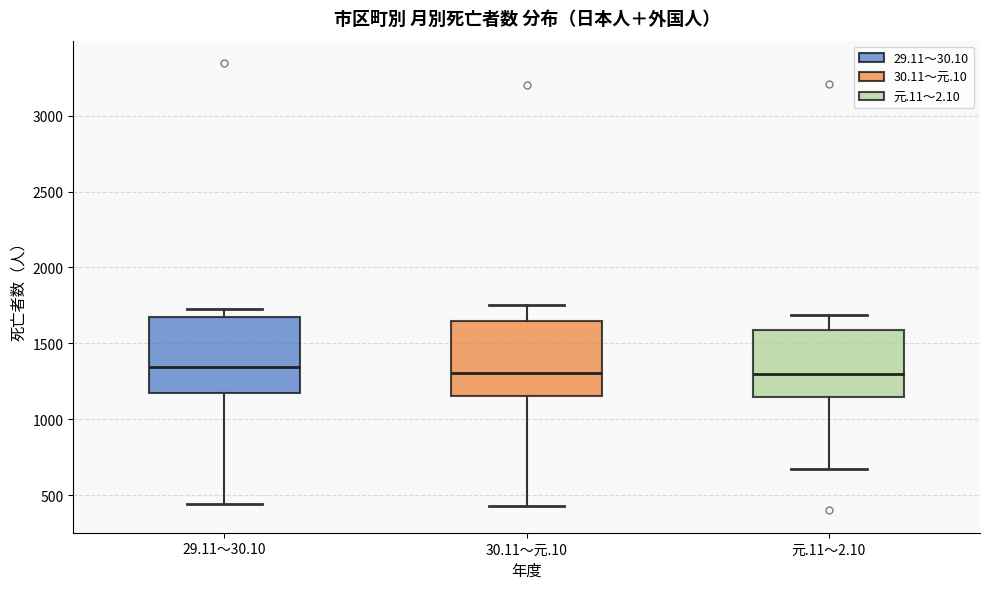

Reading left to right, read every box against the y-axis: the position of its median line, the range the box covers, and the ends of its whiskers. The values are not printed on the chart, so give them approximately, as read against the axis.

29.11～30.10: median 1350, box 1150 to 1650, whiskers 450 to 1750
30.11～元.10: median 1300, box 1150 to 1650, whiskers 450 to 1750
元.11～2.10: median 1300, box 1150 to 1600, whiskers 700 to 1700